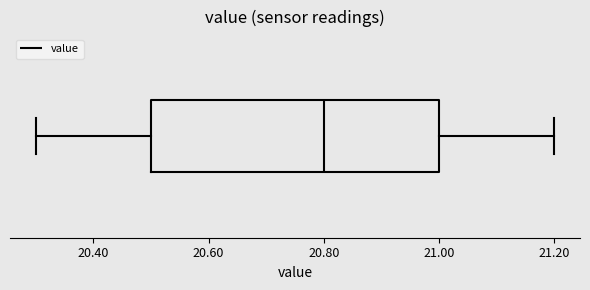

Transcribe this box plot: give where the median line is, the range the box spans, and where the two whiskers end, as read against the x-axis. The values are not printed on the chart, so give them approximately, as read against the axis.

median 20.8, box 20.5 to 21.0, whiskers 20.3 to 21.2